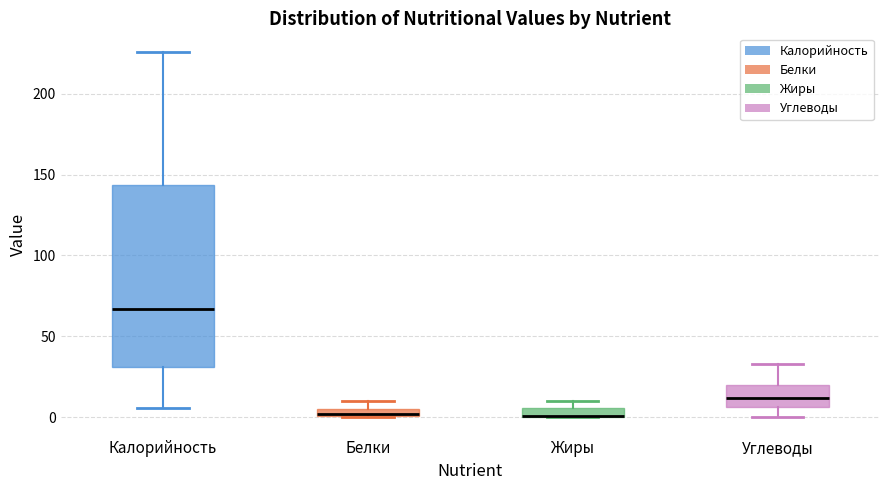

Which box is the tallest, from its lower edge to its upper edge?

Калорийность